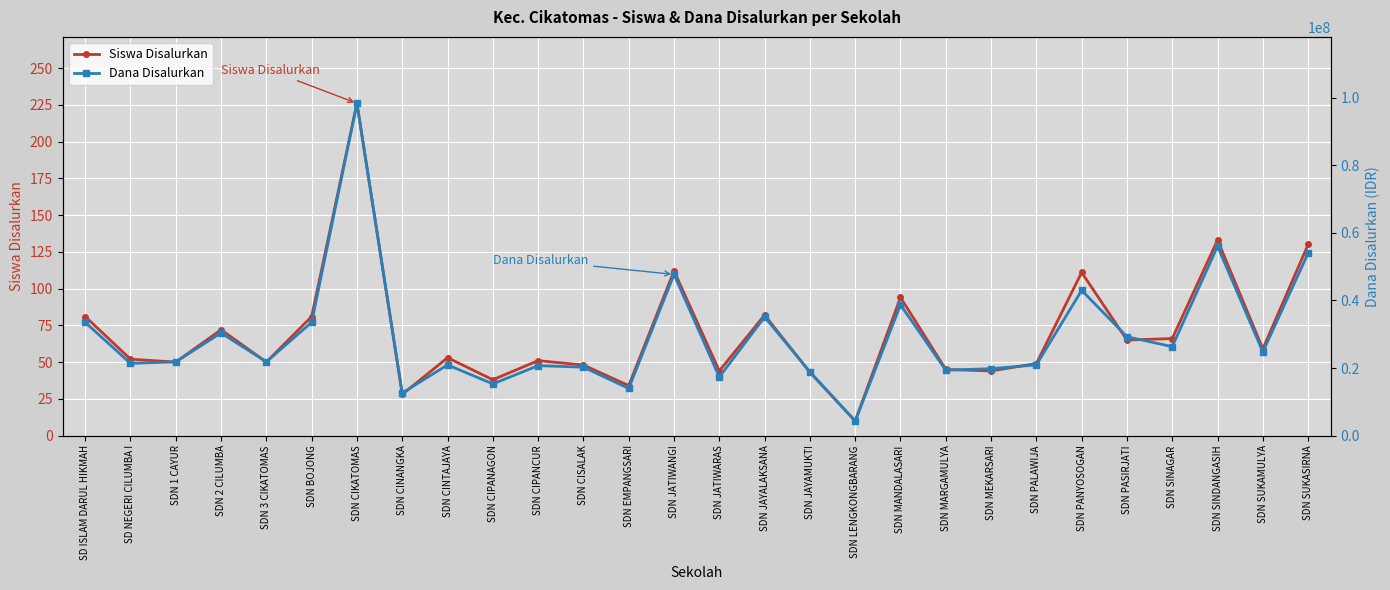

Reading left to right, transcribe all the data shown in this chart.

Siswa Disalurkan: SD ISLAM DARUL HIKMAH=81	SD NEGERI CILUMBA I=52	SDN 1 CAYUR=50	SDN 2 CILUMBA=72	SDN 3 CIKATOMAS=50	SDN BOJONG=81	SDN CIKATOMAS=226	SDN CINANGKA=28	SDN CINTAJAYA=53	SDN CIPANAGON=38	SDN CIPANCUR=51	SDN CISALAK=48	SDN EMPANGSARI=34	SDN JATIWANGI=112	SDN JATIWARAS=44	SDN JAYALAKSANA=82	SDN JAYAMUKTI=43	SDN LENGKONGBARANG=10	SDN MANDALASARI=94	SDN MARGAMULYA=45	SDN MEKARSARI=44	SDN PALAWIJA=49	SDN PANYOSOGAN=111	SDN PASIRJATI=65	SDN SINAGAR=66	SDN SINDANGASIH=133	SDN SUKAMULYA=59	SDN SUKASIRNA=130
Dana Disalurkan: SD ISLAM DARUL HIKMAH=33525000	SD NEGERI CILUMBA I=21375000	SDN 1 CAYUR=21825000	SDN 2 CILUMBA=30375000	SDN 3 CIKATOMAS=21825000	SDN BOJONG=33525000	SDN CIKATOMAS=98325000	SDN CINANGKA=12600000	SDN CINTAJAYA=20925000	SDN CIPANAGON=15300000	SDN CIPANCUR=20700000	SDN CISALAK=20250000	SDN EMPANGSARI=13950000	SDN JATIWANGI=47700000	SDN JATIWARAS=17325000	SDN JAYALAKSANA=35100000	SDN JAYAMUKTI=18900000	SDN LENGKONGBARANG=4275000	SDN MANDALASARI=38700000	SDN MARGAMULYA=19350000	SDN MEKARSARI=19800000	SDN PALAWIJA=20925000	SDN PANYOSOGAN=42975000	SDN PASIRJATI=29250000	SDN SINAGAR=26325000	SDN SINDANGASIH=56025000	SDN SUKAMULYA=24750000	SDN SUKASIRNA=54000000